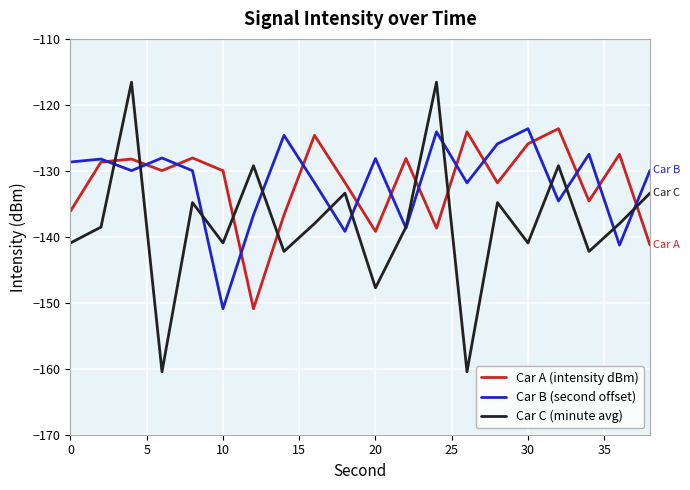

What is the minimum value for Car A (intensity dBm)?

-150.9